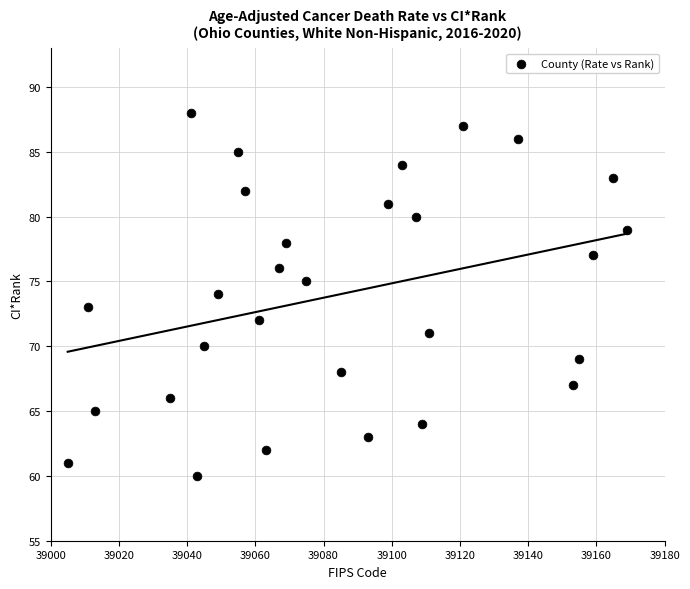

What is the range of X values (max minus min)?

164